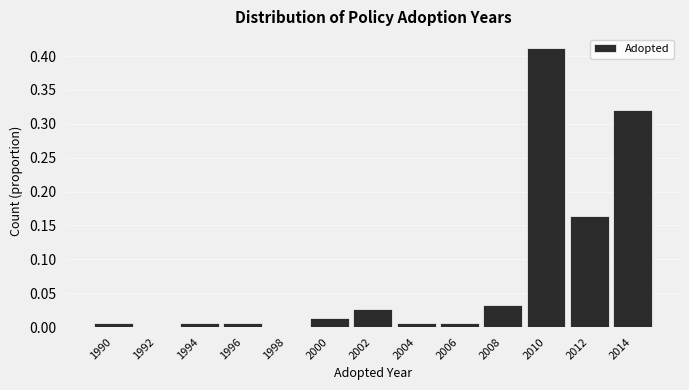

Reading left to right, list every bar in this chart as the range it spans on the x-axis followed by its height. The values are not printed on the chart, so give them approximately, as read against the axis.

1989 to 1991: 0.005
1991 to 1993: 0
1993 to 1995: 0.005
1995 to 1997: 0.005
1997 to 1999: 0
1999 to 2001: 0.015
2001 to 2003: 0.025
2003 to 2005: 0.005
2005 to 2007: 0.005
2007 to 2009: 0.035
2009 to 2011: 0.410
2011 to 2013: 0.165
2013 to 2015: 0.320